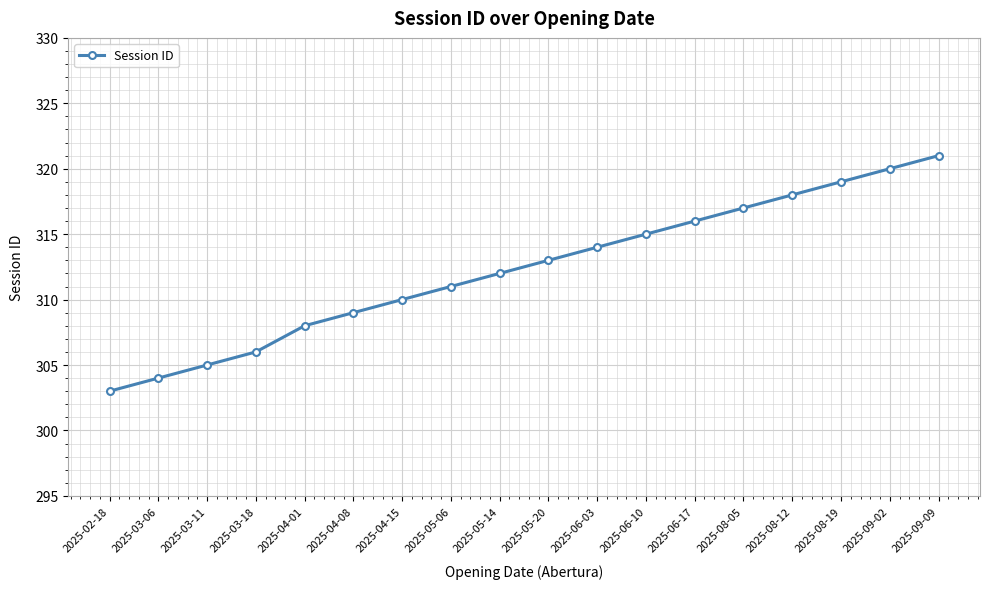

List the labels in order of value, smallest first.

2025-02-18, 2025-03-06, 2025-03-11, 2025-03-18, 2025-04-01, 2025-04-08, 2025-04-15, 2025-05-06, 2025-05-14, 2025-05-20, 2025-06-03, 2025-06-10, 2025-06-17, 2025-08-05, 2025-08-12, 2025-08-19, 2025-09-02, 2025-09-09